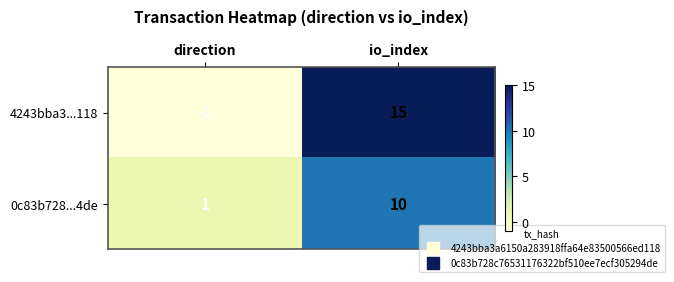

What is the smallest value displayed?

-1